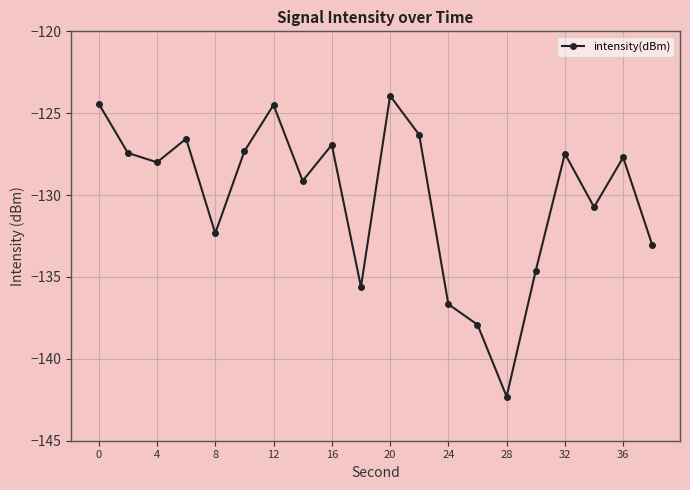

What is the value of the 14th point from the left?

-137.9